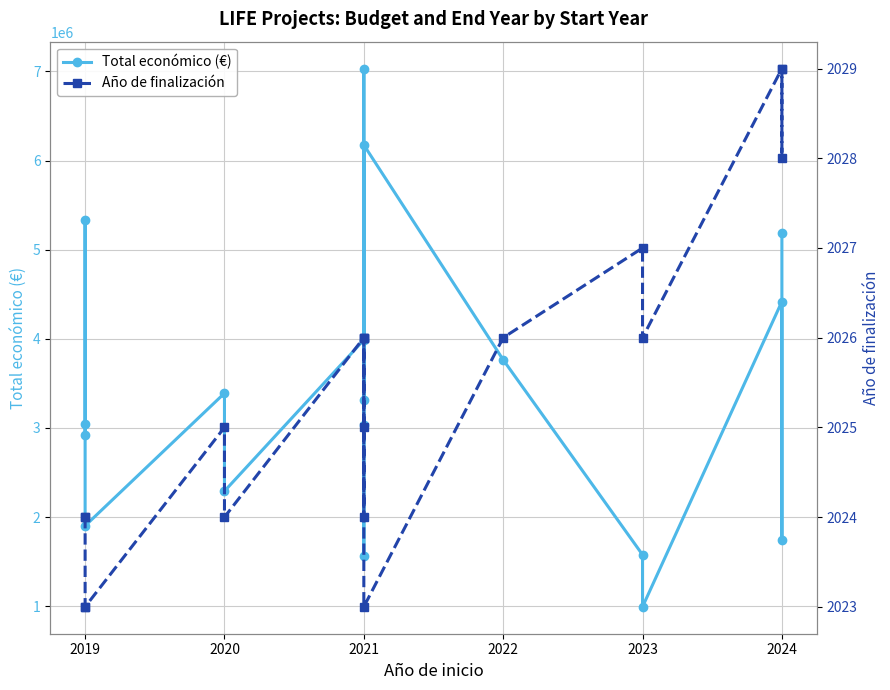

Does the chart display data point markers on the line(s)?

Yes